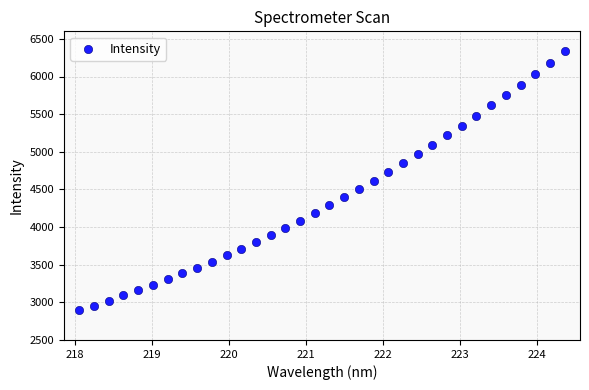

What is the range of Y values (max minus min)?

3444.8